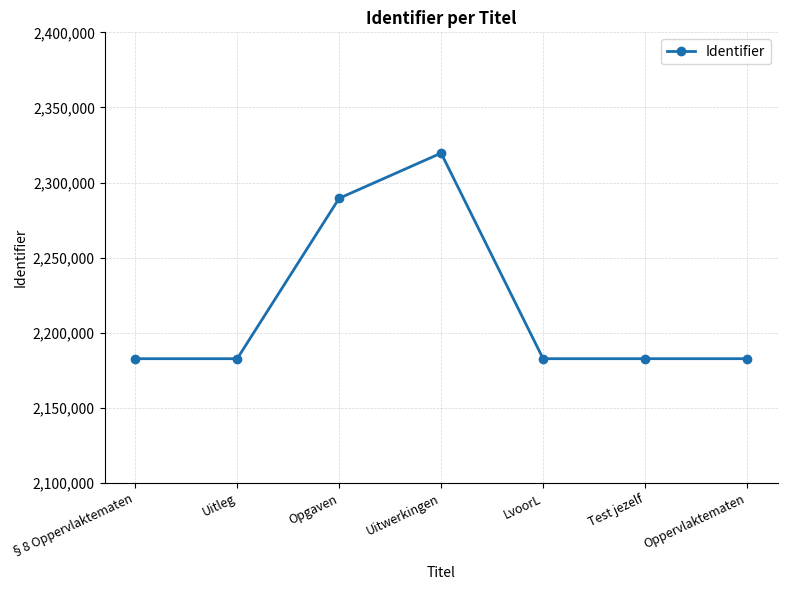

What is the change in value from Uitwerkingen to LvoorL?

-136810